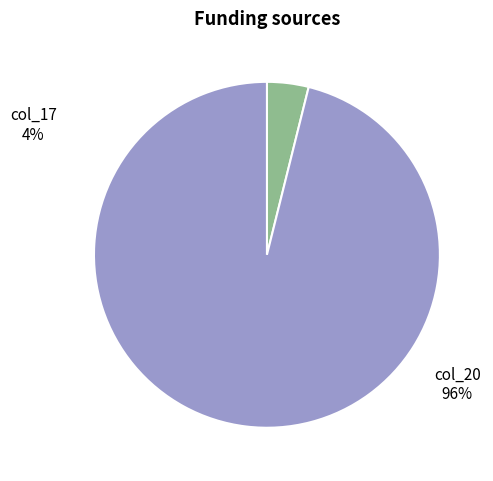

The col_17 (4) slice represents 4% of the pie. True or false?

True